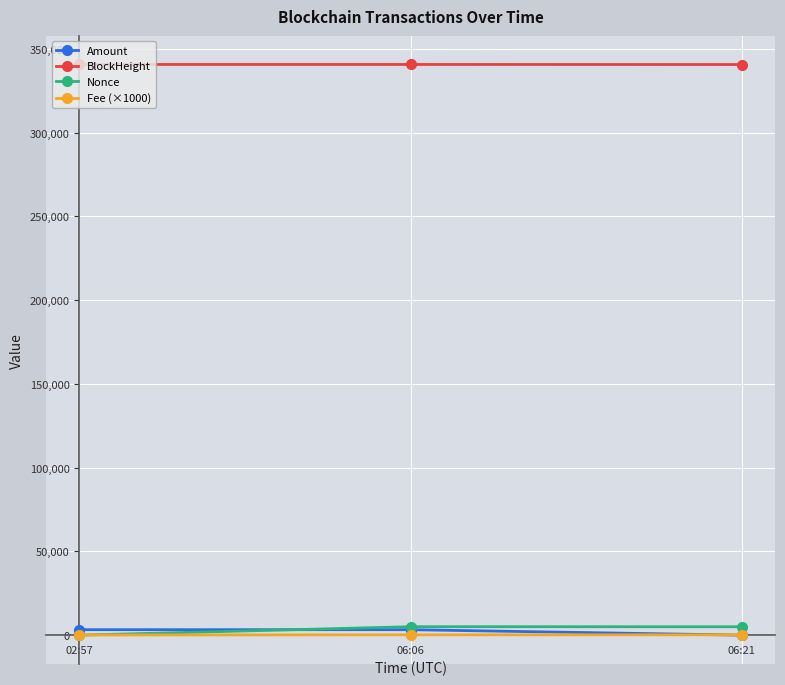

What is the label of the 3rd point from the right?

02:57